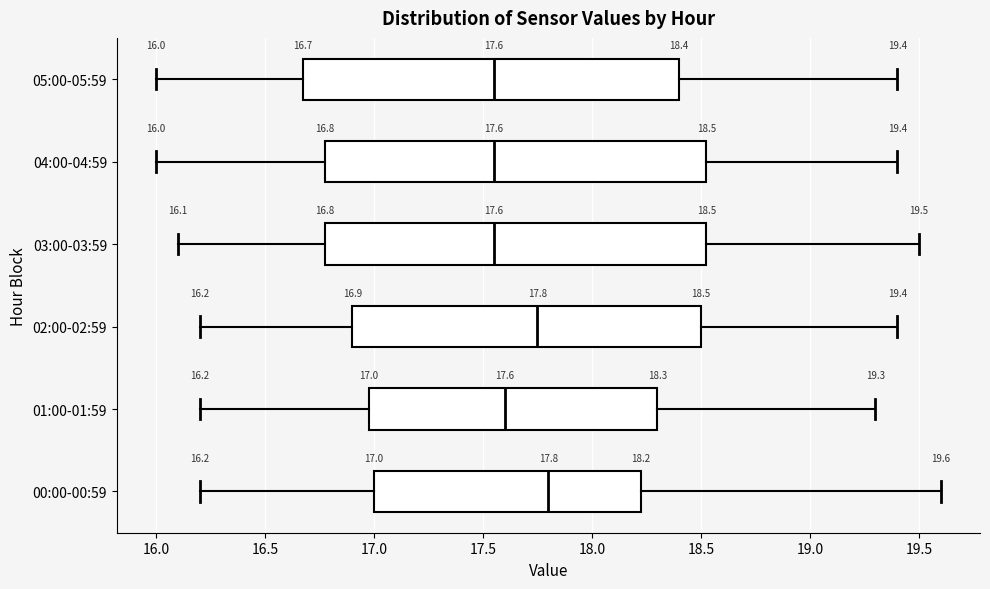

Which box's median line is the furthest to the right?

00:00-00:59